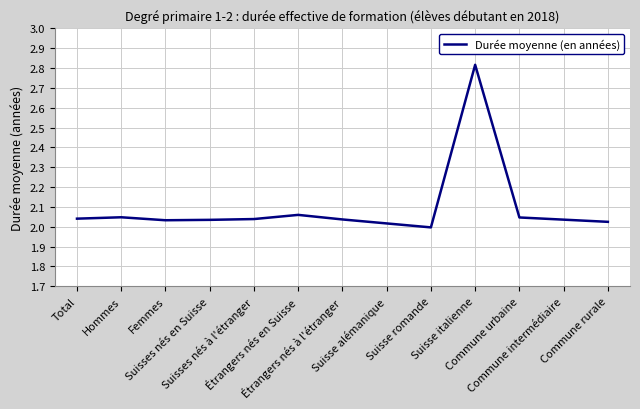

List the labels in order of value, largest first.

Suisse italienne, Étrangers nés en Suisse, Hommes, Commune urbaine, Total, Suisses nés à l'étranger, Étrangers nés à l'étranger, Commune intermédiaire, Suisses nés en Suisse, Femmes, Commune rurale, Suisse alémanique, Suisse romande